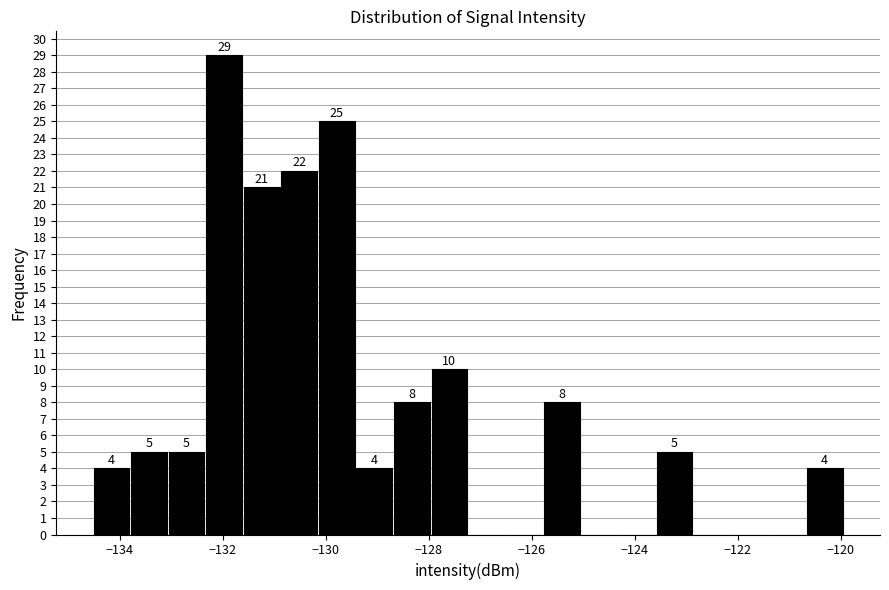

Around what value on the x-axis is the tallest bar? Give the approximate position of its centre, as read against the axis.

-132.0